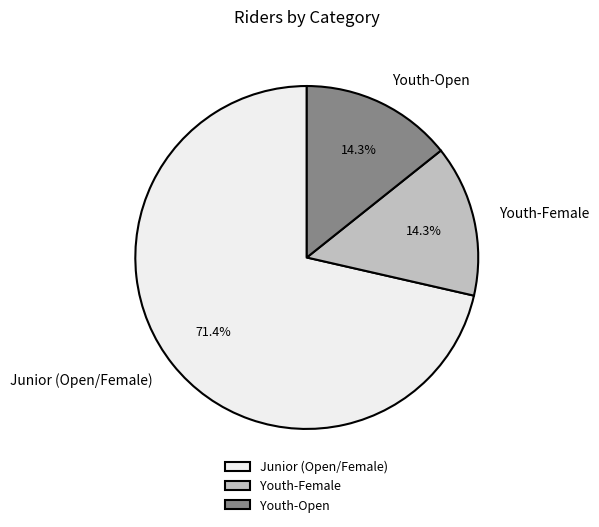

To the nearest percent, what percentage of the pie is Junior?

71%